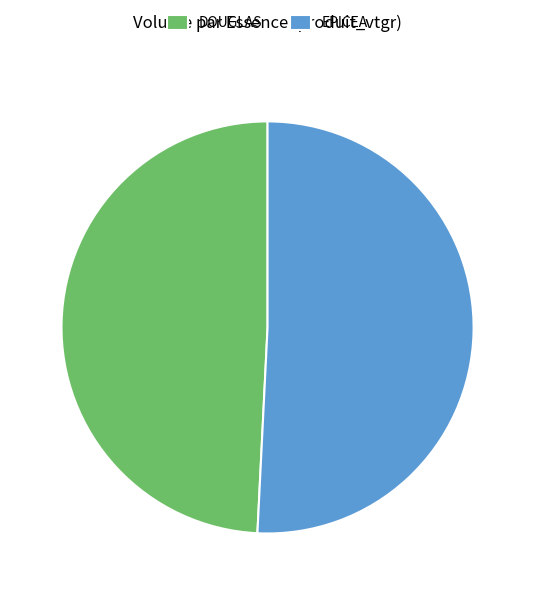

Which category has the smallest portion of the pie?

DOUGLAS